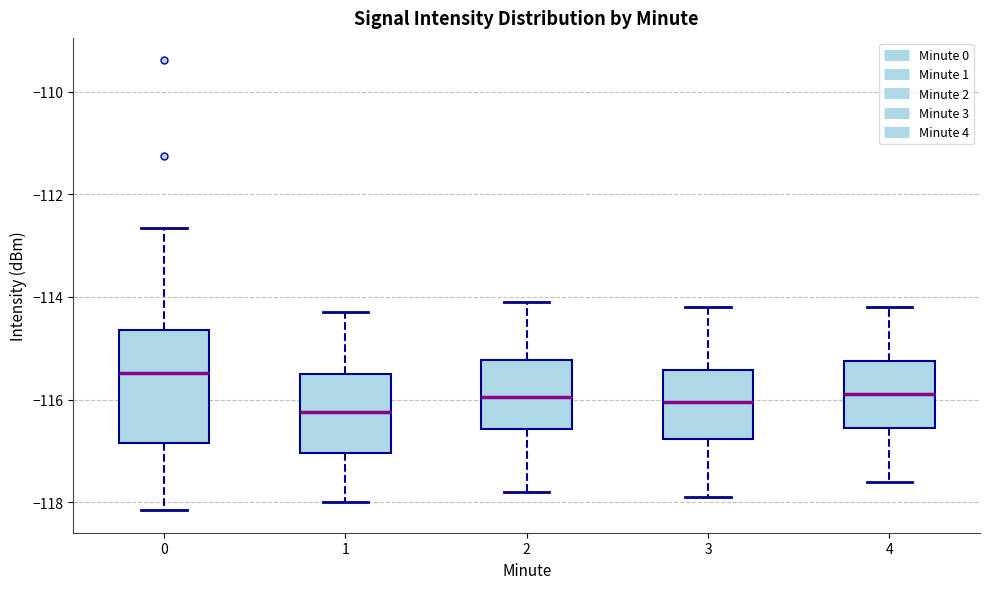

Which box's median line is the lowest?

1